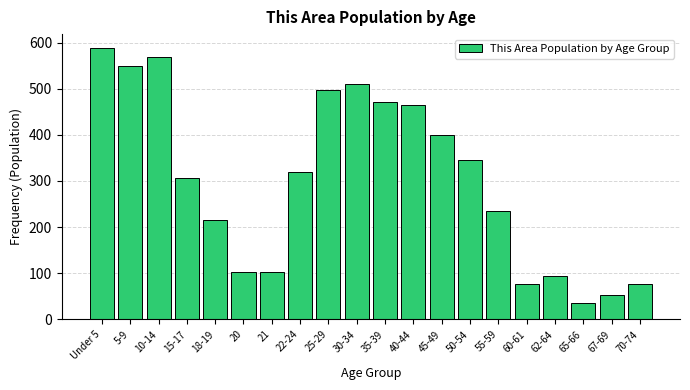

What is the value of the 11th bar from the left?

471